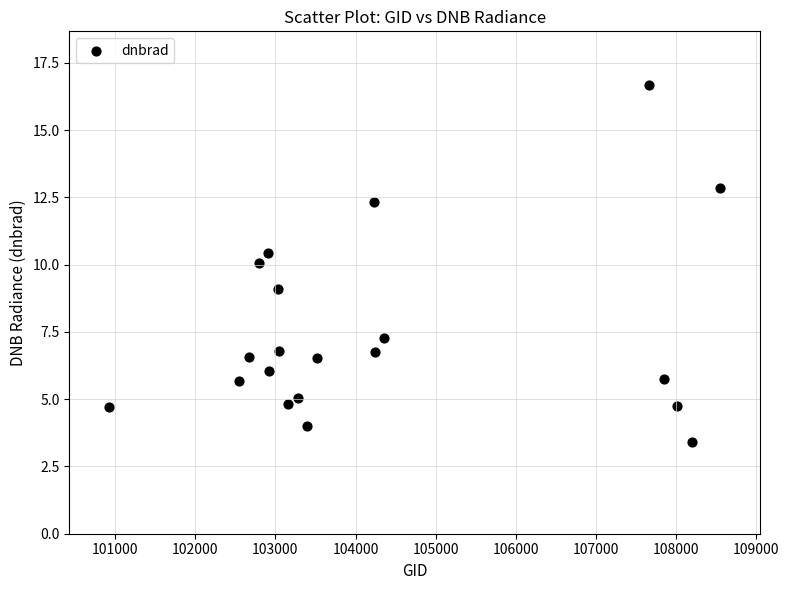

What is the range of X values (max minus min)?

7612.0